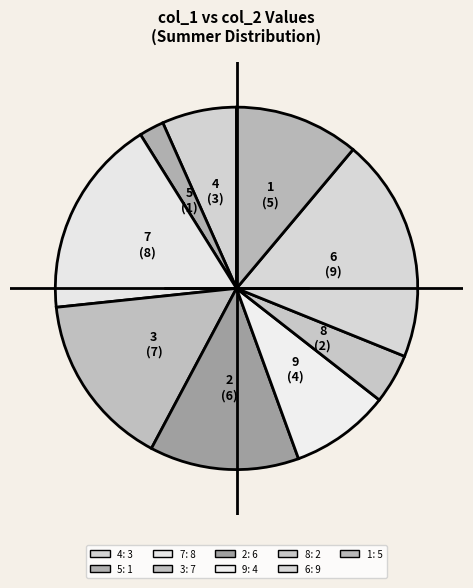

What is the total percentage of 4 and 9?

15.6%